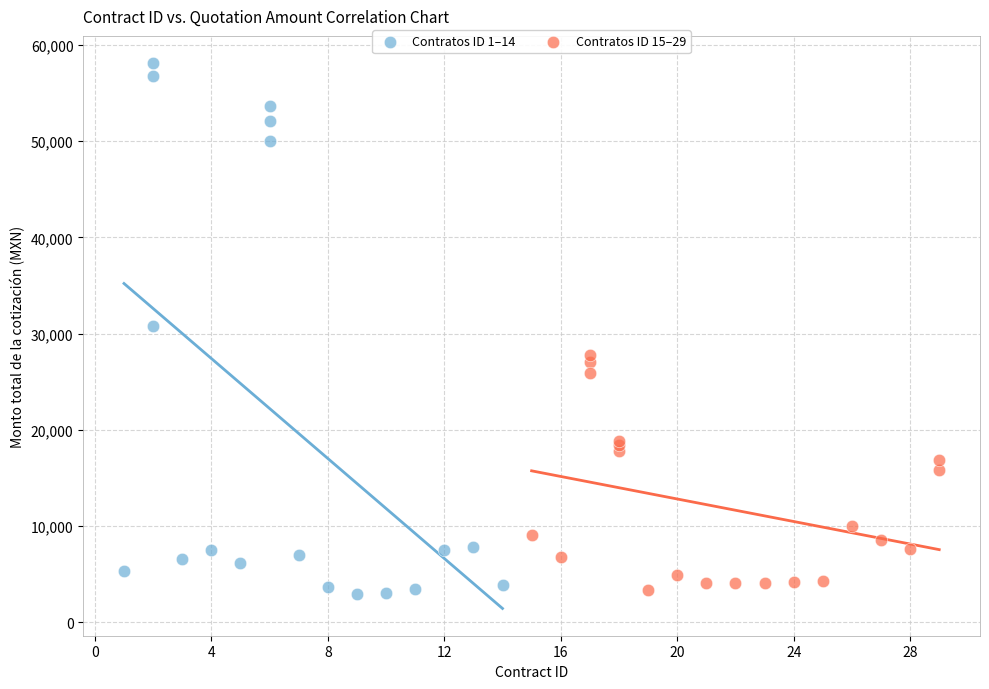

Which series has the largest Y range (max minus min)?

Contratos ID 1–14